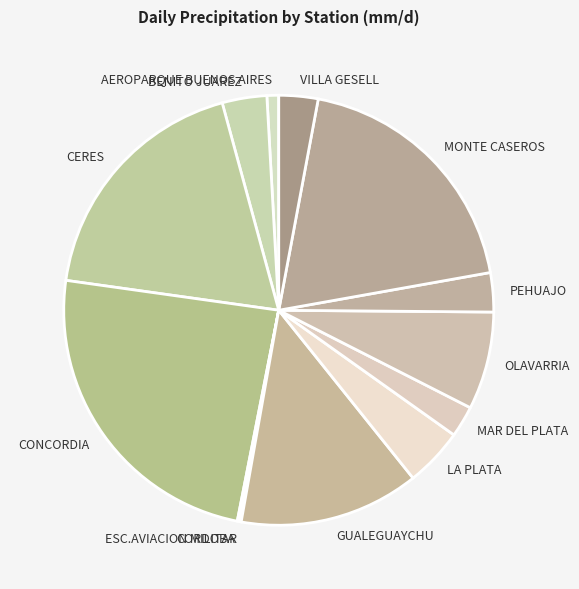

Which category has the biggest portion of the pie?

CONCORDIA